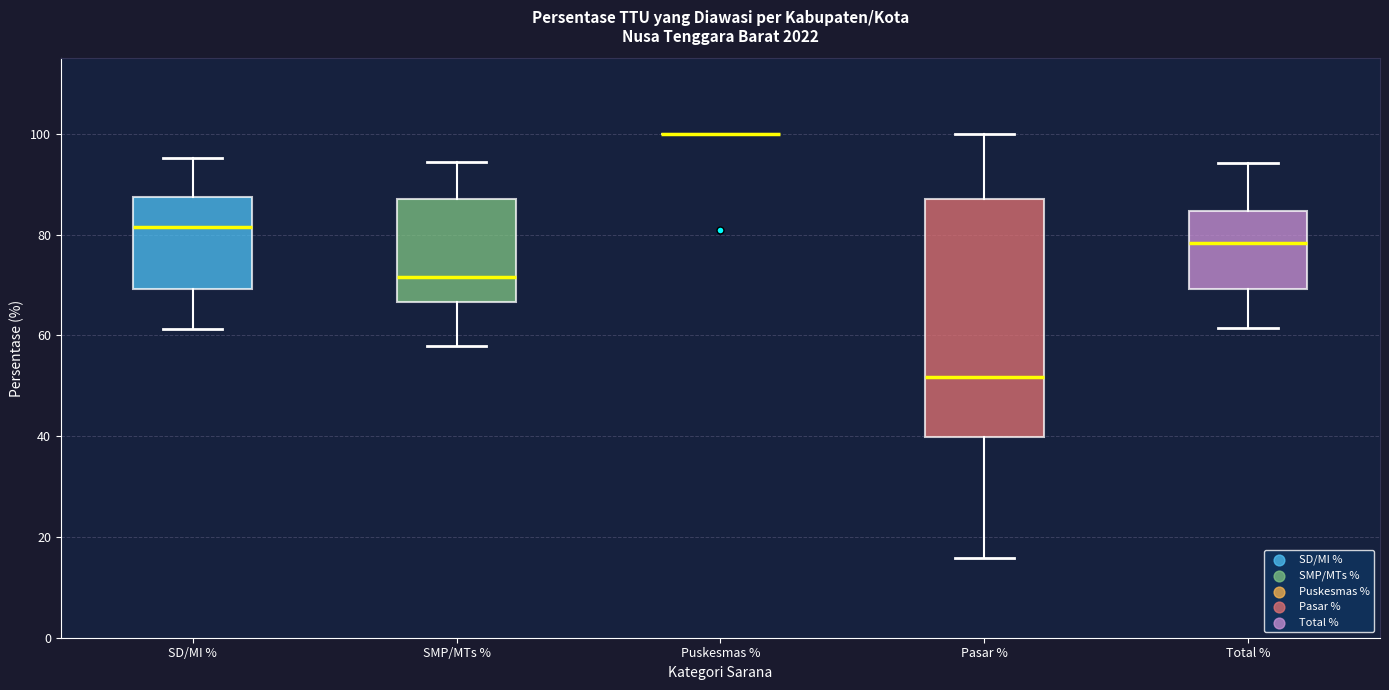

Reading left to right, read every box against the y-axis: the position of its median line, the range the box covers, and the ends of its whiskers. The values are not printed on the chart, so give them approximately, as read against the axis.

SD/MI %: median 82, box 70 to 88, whiskers 62 to 96
SMP/MTs %: median 72, box 66 to 88, whiskers 58 to 94
Puskesmas %: box collapsed to a line at 100, whiskers 100 to 100
Pasar %: median 52, box 40 to 88, whiskers 16 to 100
Total %: median 78, box 70 to 84, whiskers 62 to 94